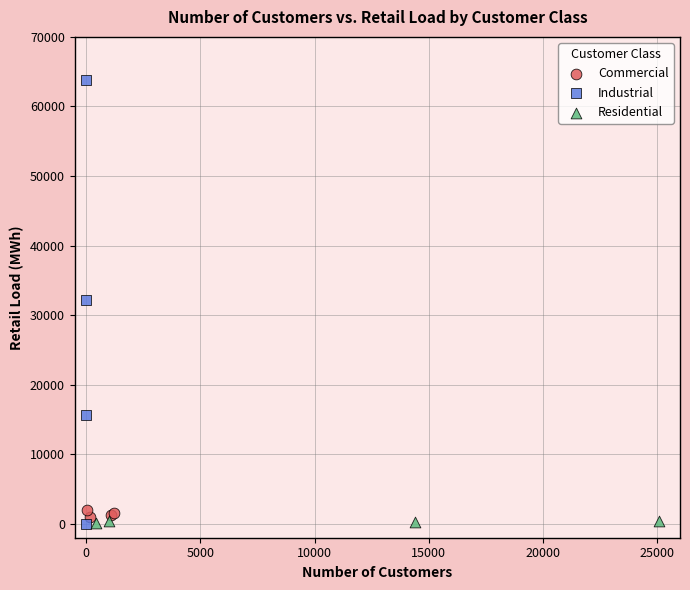

Which series contains the highest Y value?

Industrial